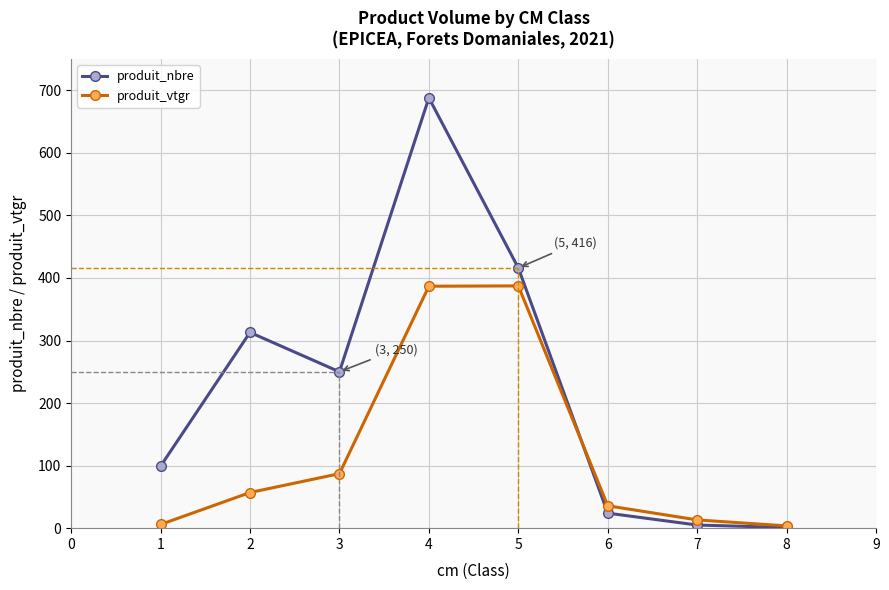

Which series changed the most between 2 and 4?

produit_nbre